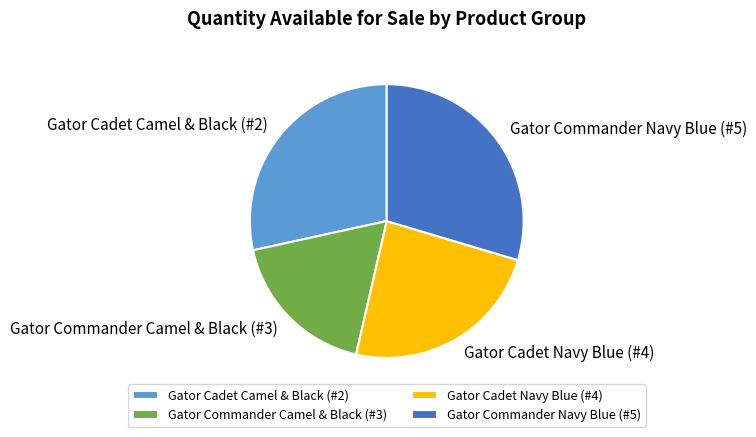

Rank the categories by value from highest to lowest.

Gator Commander Navy Blue (#5), Gator Cadet Camel & Black (#2), Gator Cadet Navy Blue (#4), Gator Commander Camel & Black (#3)